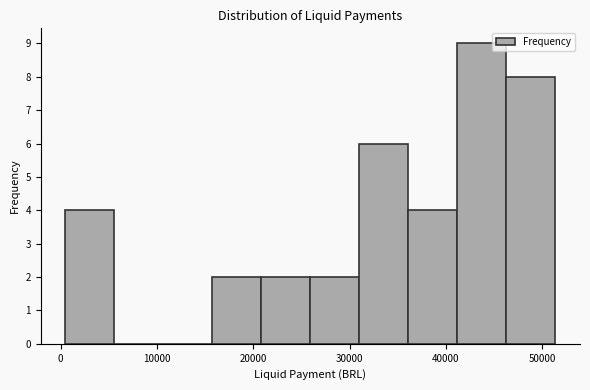

Which range on the x-axis has the tallest bar?

41000 to 46000